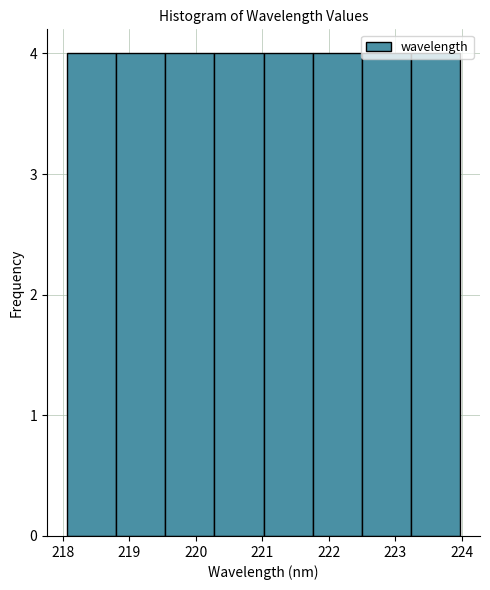

Reading left to right, list every bar in this chart as the range it spans on the x-axis followed by its height. Neither the bar edges nor the heights are printed on the chart, so give them approximately, as read against the axes.

218.1 to 218.8: 4
218.8 to 219.5: 4
219.5 to 220.3: 4
220.3 to 221.0: 4
221.0 to 221.8: 4
221.8 to 222.5: 4
222.5 to 223.2: 4
223.2 to 224.0: 4